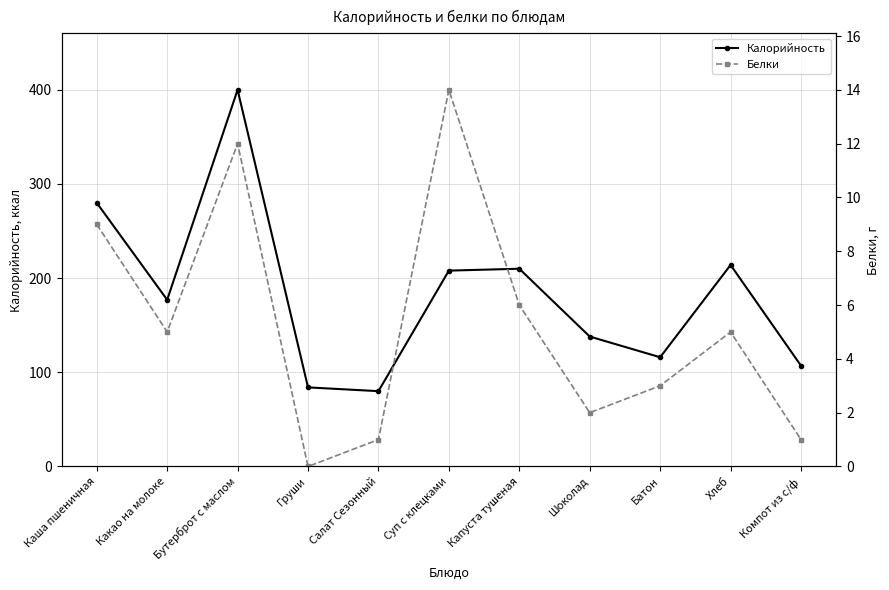

Reading left to right, extract all data points from this chart.

Калорийность: 280	177	400	84	80	208	210	138	116	214	107
Белки: 9	5	12	0	1	14	6	2	3	5	1